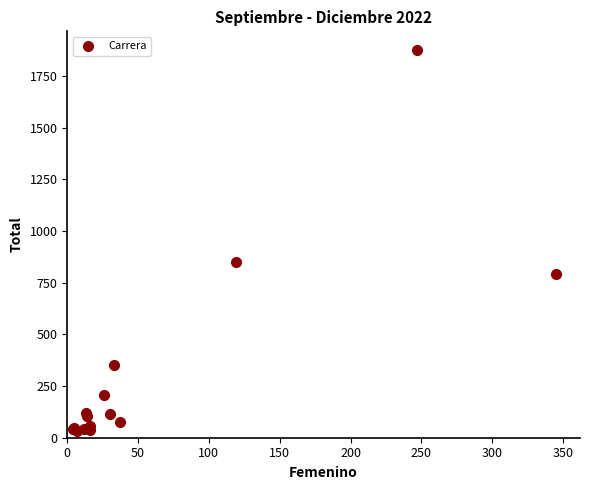

What Y value in the scatter plot is closest to 954?

851